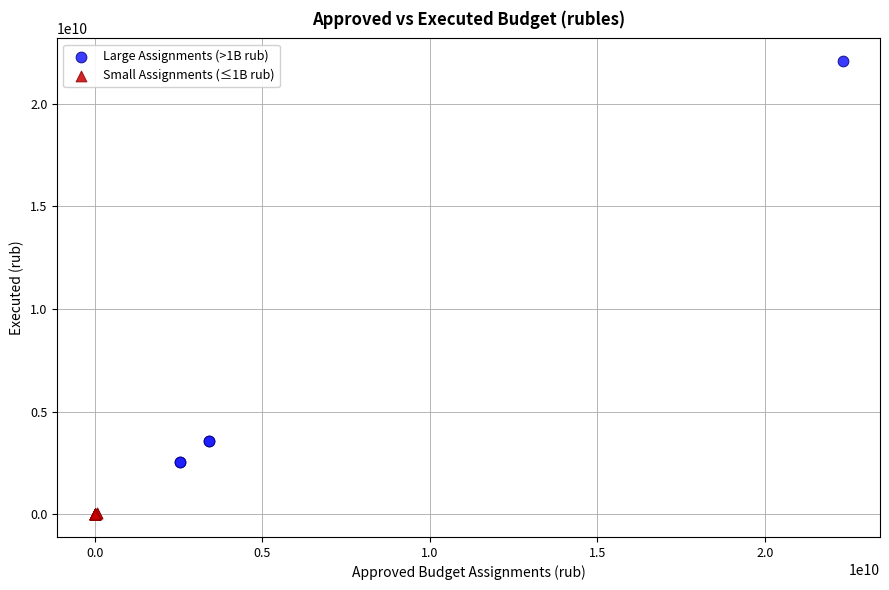

Which series has the largest Y range (max minus min)?

Large Assignments (>1B rub)